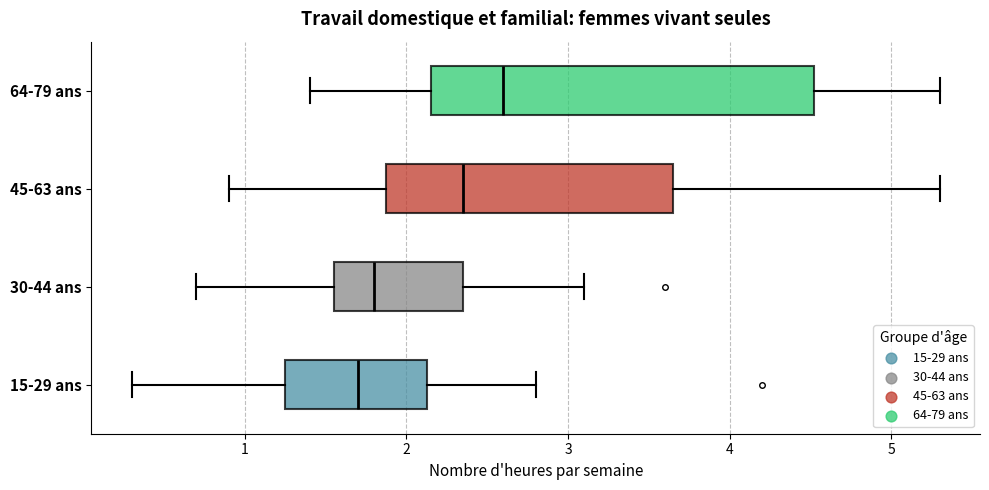

Reading bottom to top, transcribe this box plot: for each box, give where its median line is, the range the box spans, and where its two whiskers end, as read against the x-axis. The values are not printed on the chart, so give them approximately, as read against the axis.

15-29 ans: median 1.7, box 1.3 to 2.1, whiskers 0.3 to 2.8
30-44 ans: median 1.8, box 1.6 to 2.4, whiskers 0.7 to 3.1
45-63 ans: median 2.4, box 1.9 to 3.7, whiskers 0.9 to 5.3
64-79 ans: median 2.6, box 2.2 to 4.5, whiskers 1.4 to 5.3